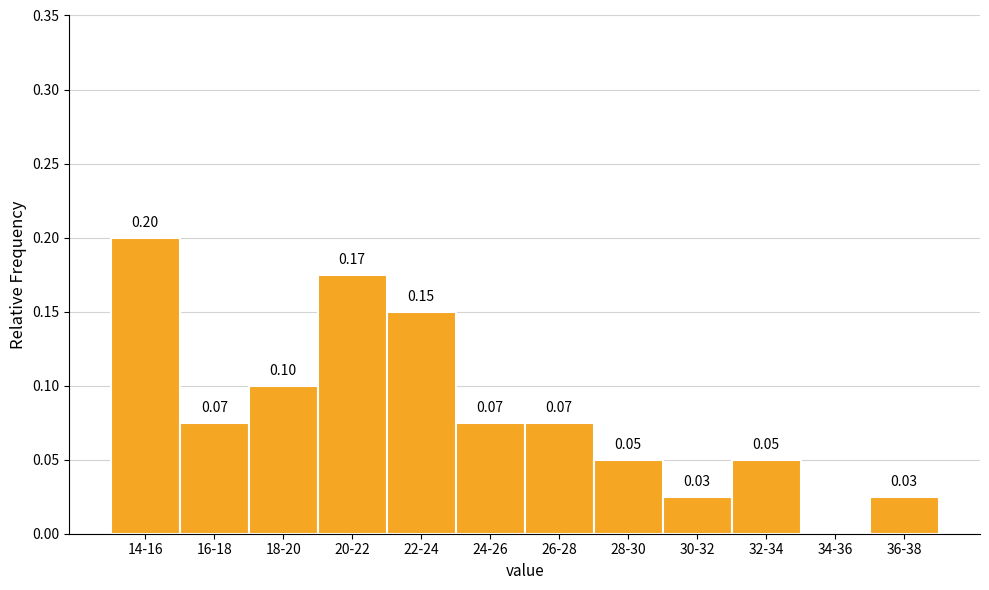

Which has a higher value, 22-24 or 24-26?

22-24